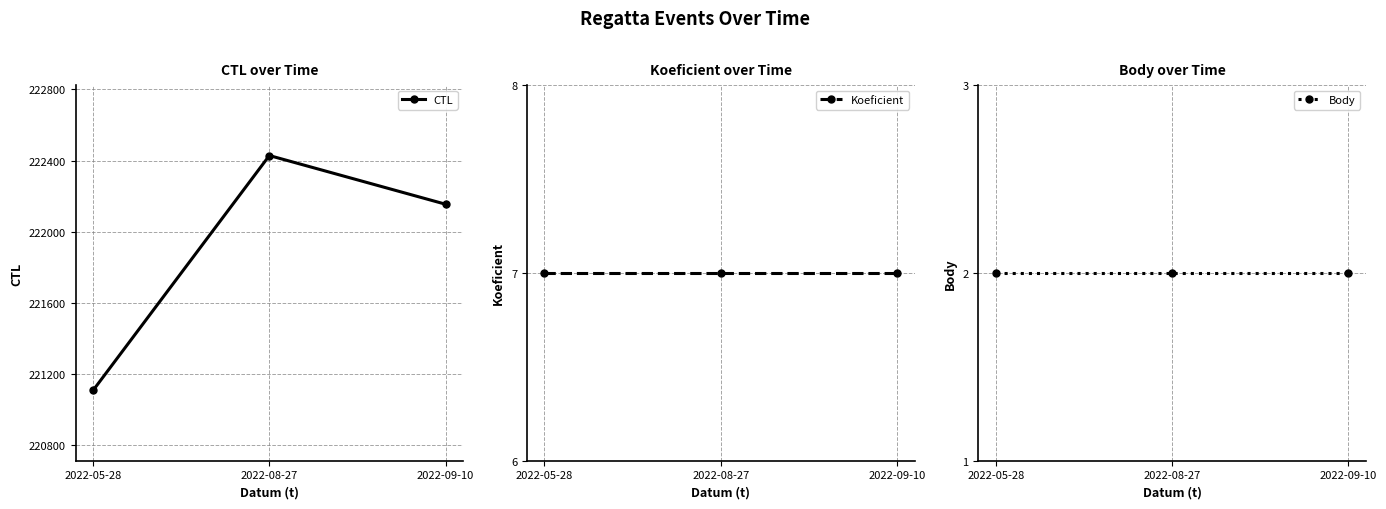

Reading right to left, extract all data points from this chart.

CTL: 222154	222428	221107
Koeficient: 7	7	7
Body: 2	2	2